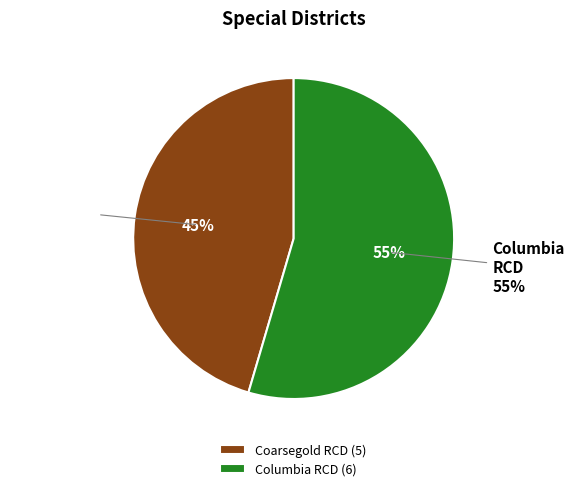

Which category has the smallest portion of the pie?

Coarsegold Resource Conservation District